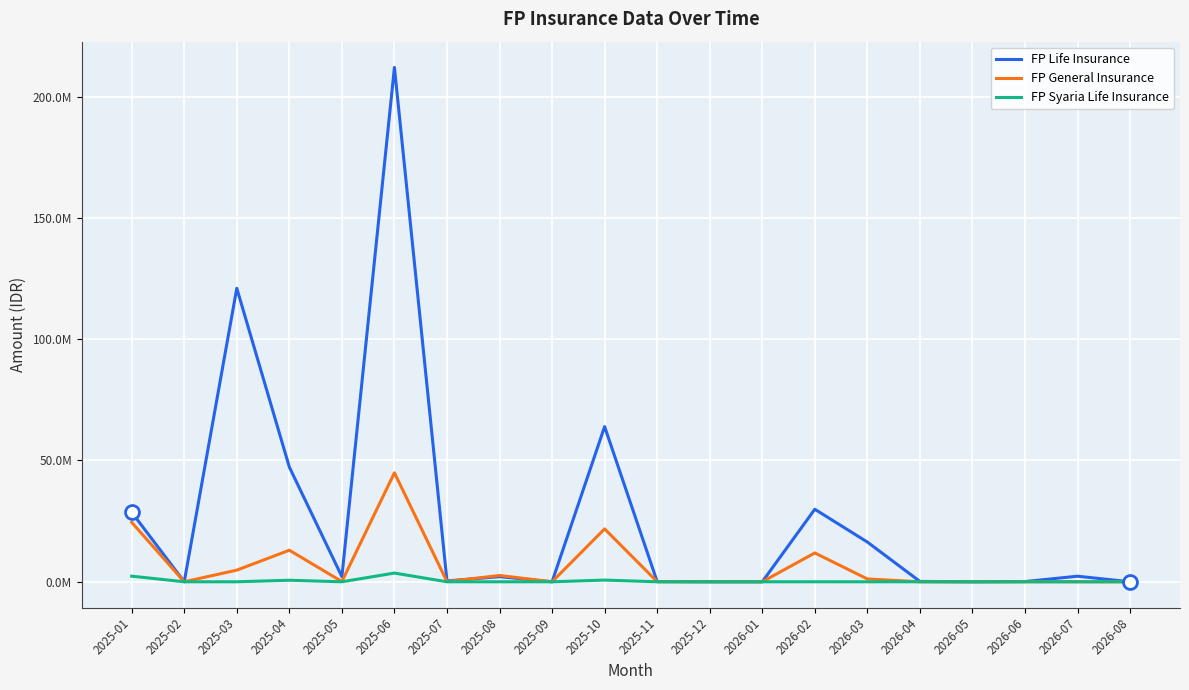

What is the difference between the FP Life Insurance values at 2026-01 and 2026-03?

16379574.5